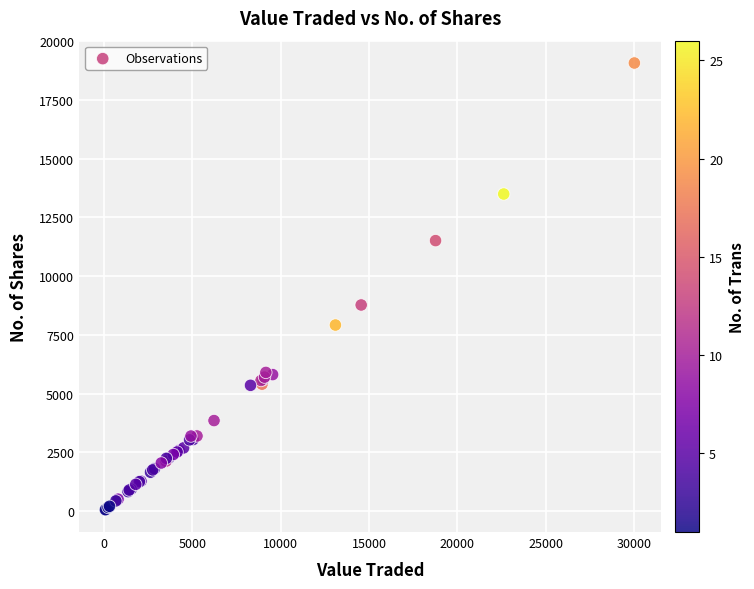

What Y value in the scatter plot is closest to 9565?

8772